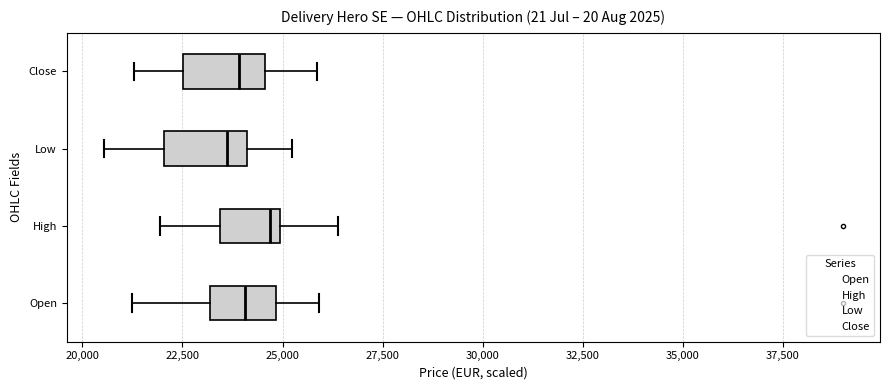

Reading bottom to top, transcribe this box plot: for each box, give where its median line is, the range the box spans, and where its two whiskers end, as read against the x-axis. The values are not printed on the chart, so give them approximately, as read against the axis.

Open: median 24000, box 23000 to 25000, whiskers 21000 to 26000
High: median 24500, box 23500 to 25000, whiskers 22000 to 26500
Low: median 23500, box 22000 to 24000, whiskers 20500 to 25000
Close: median 24000, box 22500 to 24500, whiskers 21500 to 26000